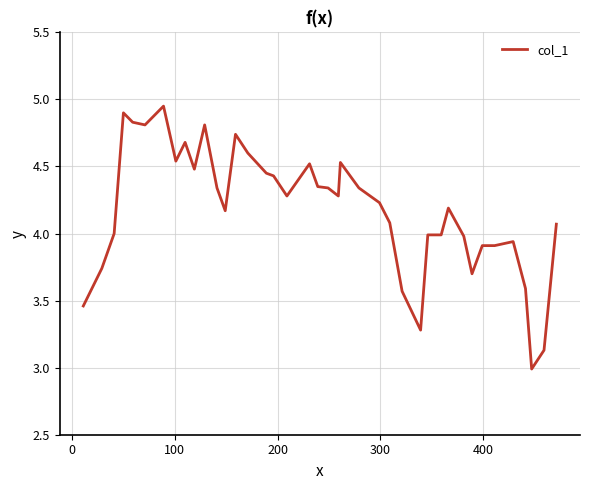

What is the minimum value shown in the chart?

3.0